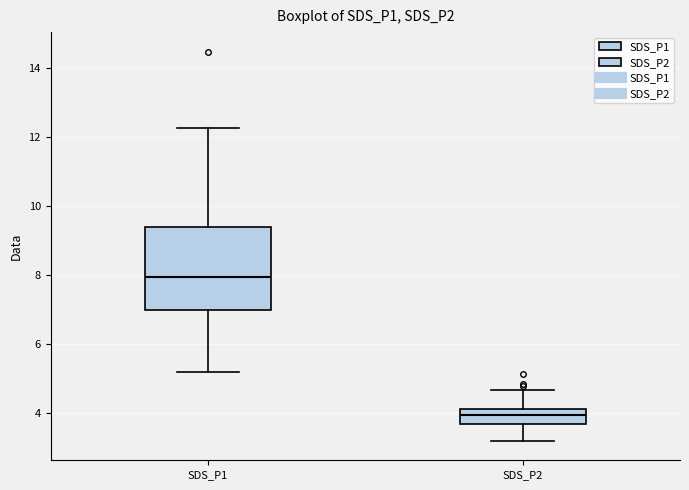

Where does the upper whisker of the box for SDS_P1 end on the y-axis? The values are not printed on the chart, so give them approximately, as read against the axis.

12.2